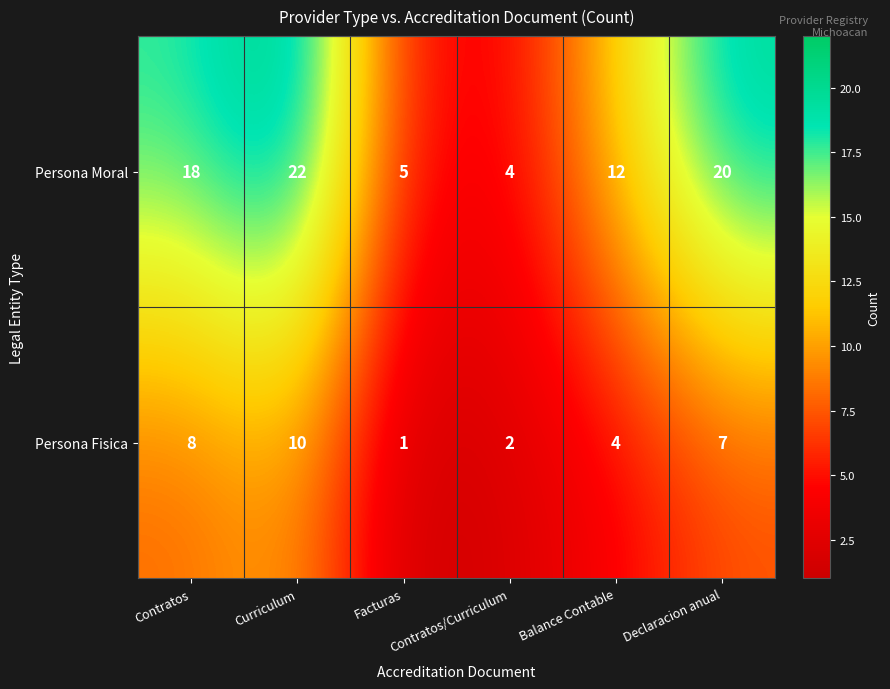

Rank the series at Balance Contable from lowest to highest value.

Persona Fisica, Persona Moral